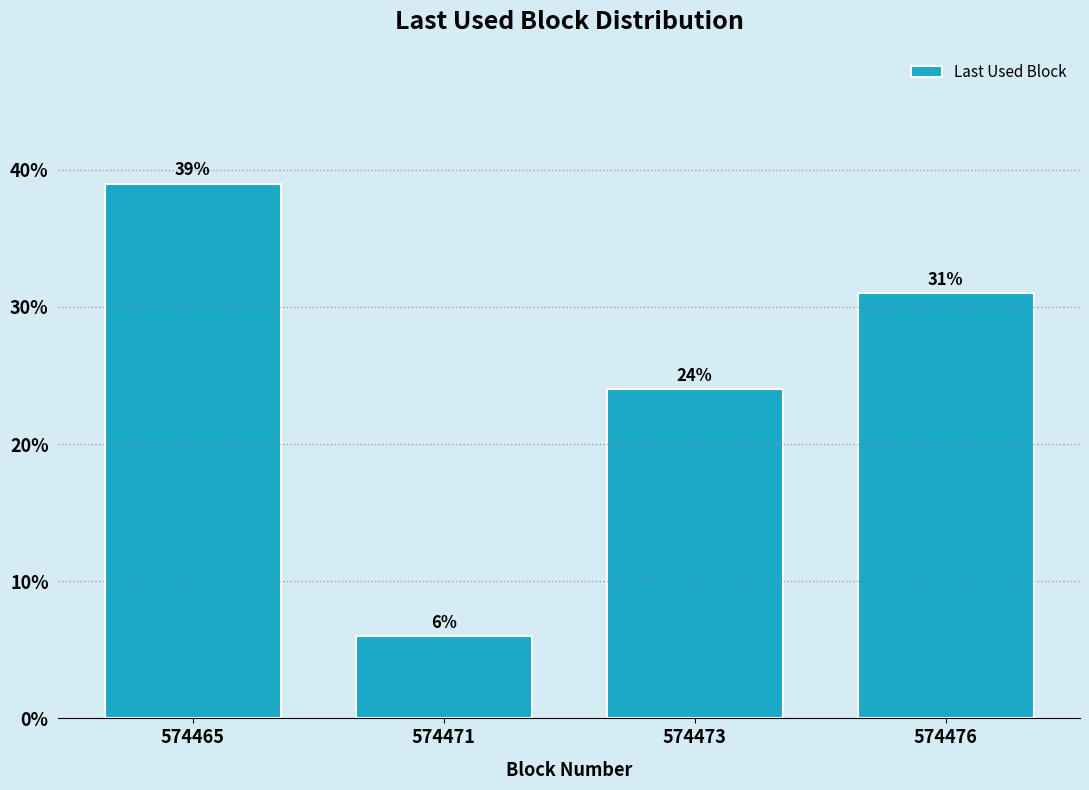

Reading left to right, list all the values displayed in this chart.

39	6	24	31